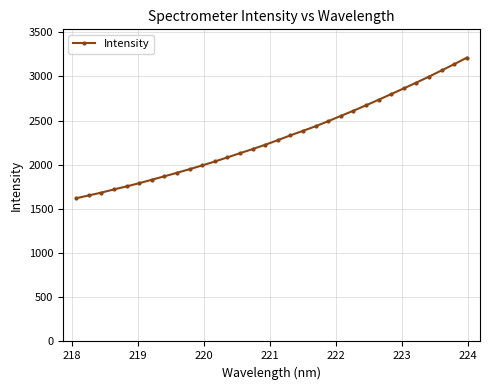

Does the chart have visible grid lines?

Yes